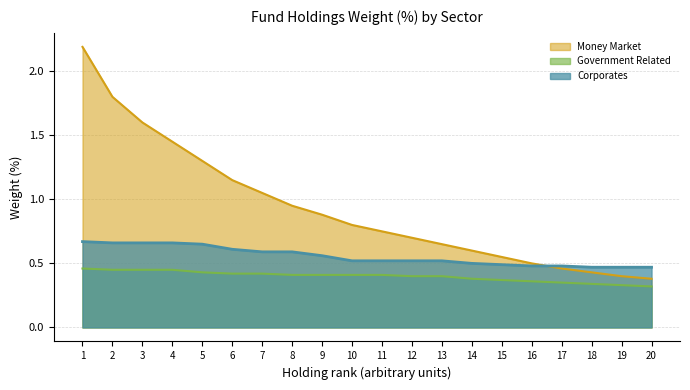

Reading left to right, transcribe all the data shown in this chart.

Corporates: 1=0.7	2=0.7	3=0.7	4=0.7	5=0.7	6=0.6	7=0.6	8=0.6	9=0.6	10=0.5	11=0.5	12=0.5	13=0.5	14=0.5	15=0.5	16=0.5	17=0.5	18=0.5	19=0.5	20=0.5
Government Related: 1=0.5	2=0.5	3=0.5	4=0.5	5=0.4	6=0.4	7=0.4	8=0.4	9=0.4	10=0.4	11=0.4	12=0.4	13=0.4	14=0.4	15=0.4	16=0.4	17=0.3	18=0.3	19=0.3	20=0.3
Money Market: 1=2.2	2=1.8	3=1.6	4=1.4	5=1.3	6=1.1	7=1.1	8=0.9	9=0.9	10=0.8	11=0.8	12=0.7	13=0.7	14=0.6	15=0.6	16=0.5	17=0.5	18=0.4	19=0.4	20=0.4